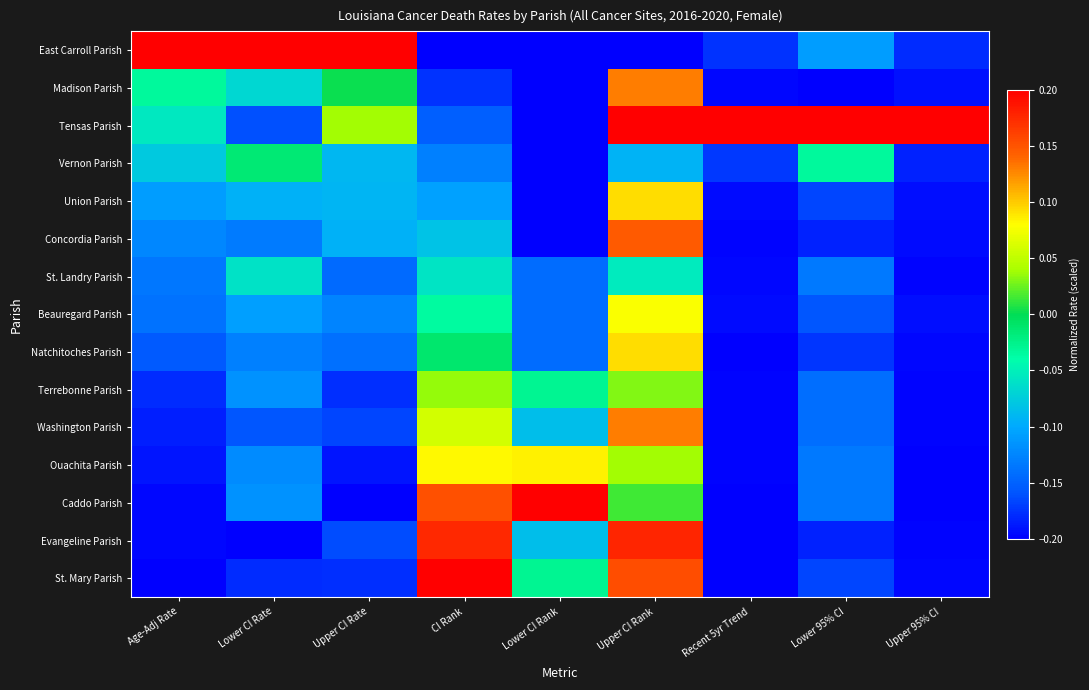

How many series are shown in this chart?

15